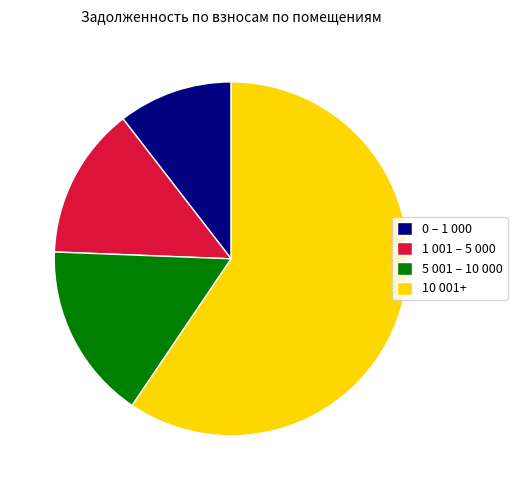

Count the number of slices in the pie.

4